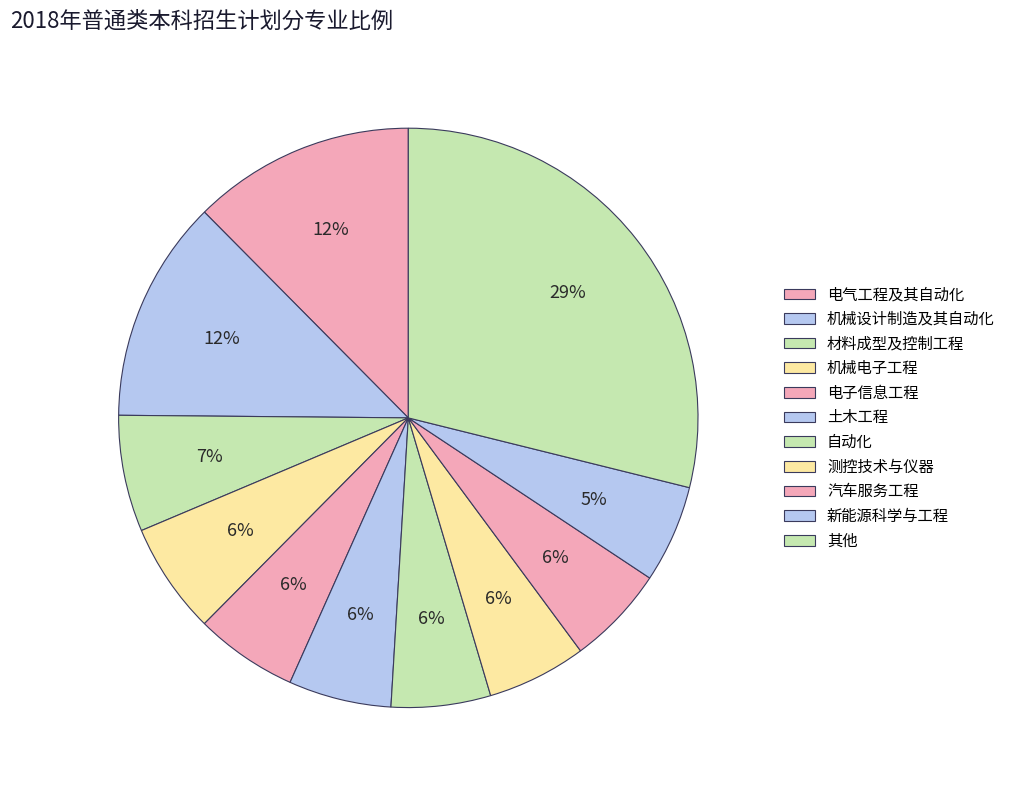

To the nearest percent, what portion does 机械设计制造及其自动化 represent?

12%